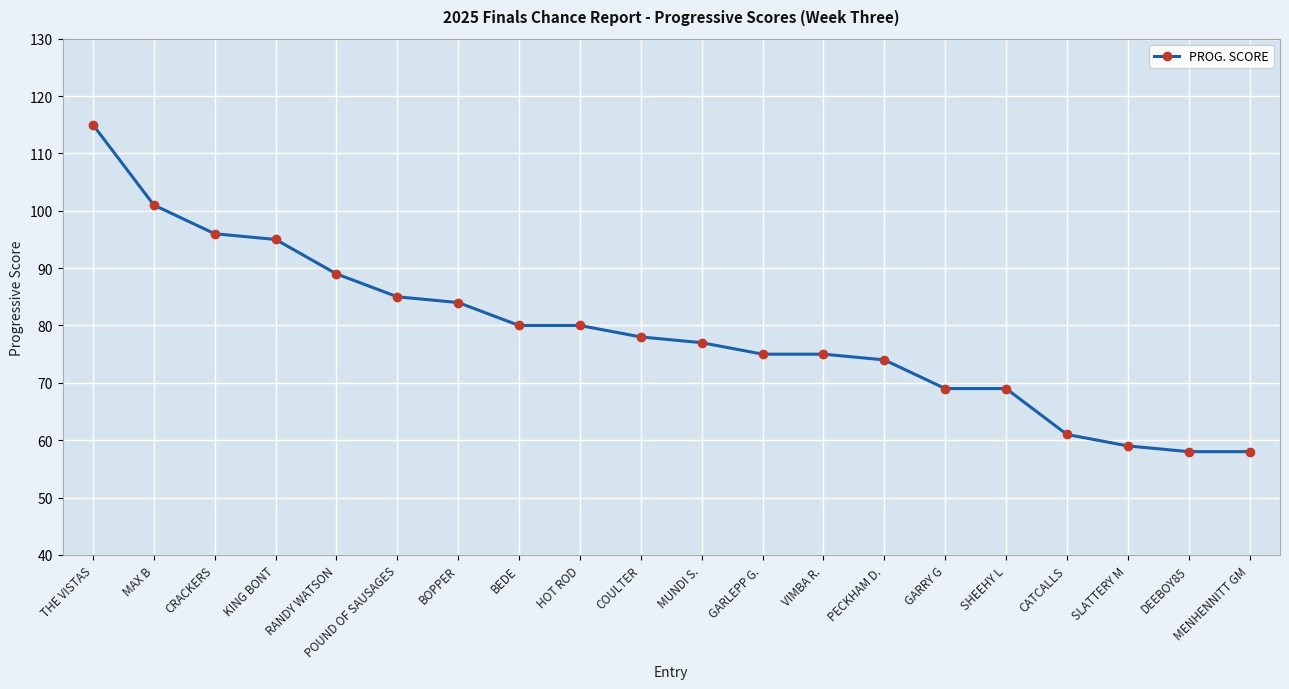

What is the label of the 12th point from the left?

GARLEPP G.